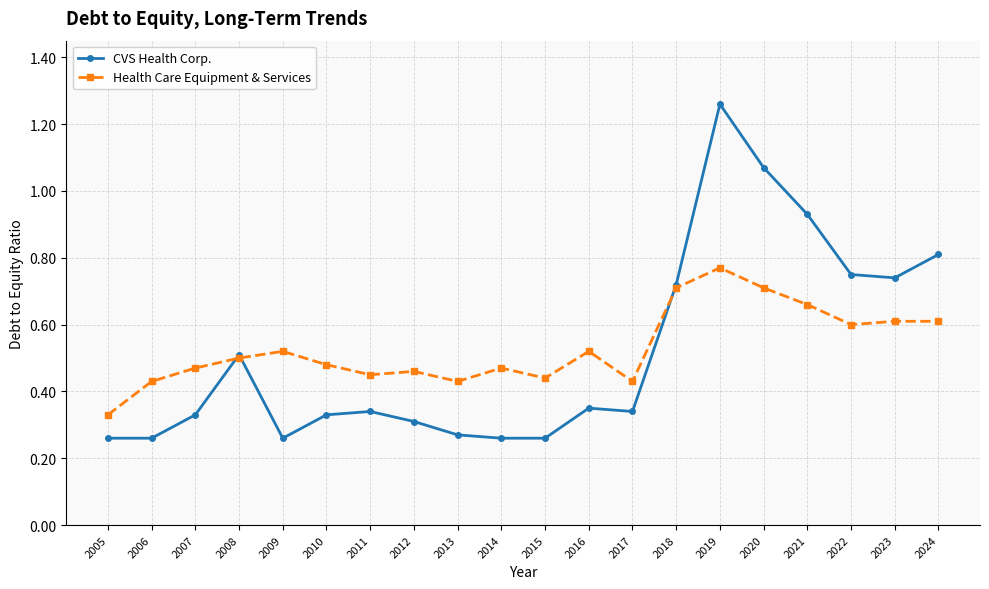

At how many categories does at least one series exceed 0?

20